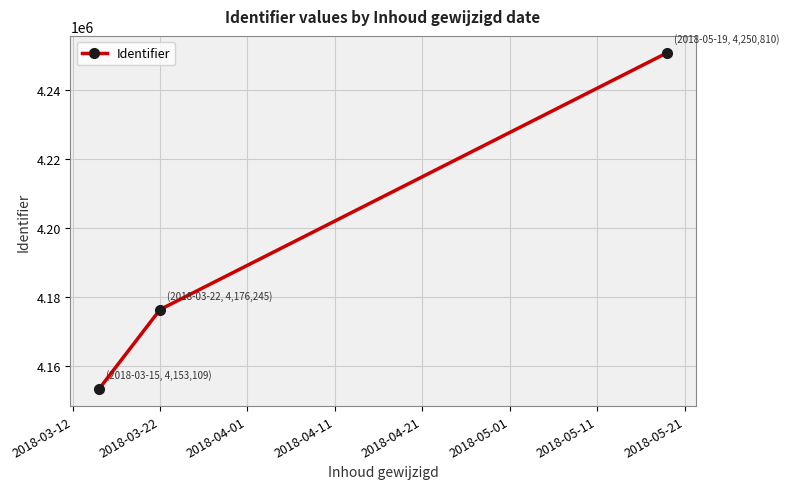

Count the number of categories in the chart.

3